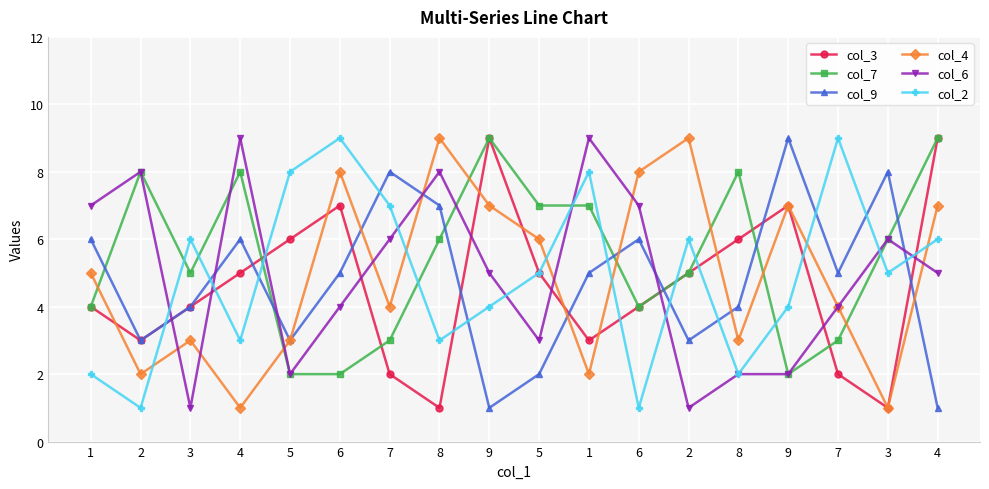

Reading left to right, list all the values displayed in this chart.

col_3: 4	3	4	5	6	7	2	1	9	5	3	4	5	6	7	2	1	9
col_7: 4	8	5	8	2	2	3	6	9	7	7	4	5	8	2	3	6	9
col_9: 6	3	4	6	3	5	8	7	1	2	5	6	3	4	9	5	8	1
col_4: 5	2	3	1	3	8	4	9	7	6	2	8	9	3	7	4	1	7
col_6: 7	8	1	9	2	4	6	8	5	3	9	7	1	2	2	4	6	5
col_2: 2	1	6	3	8	9	7	3	4	5	8	1	6	2	4	9	5	6